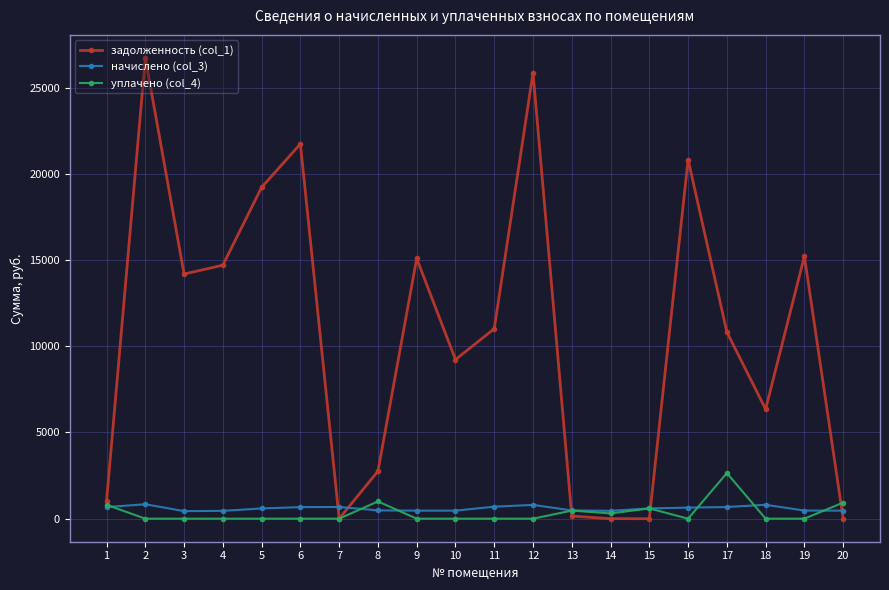

What is the difference between the maximum and minimum values in the задолженность (col_1) series?

26717.3